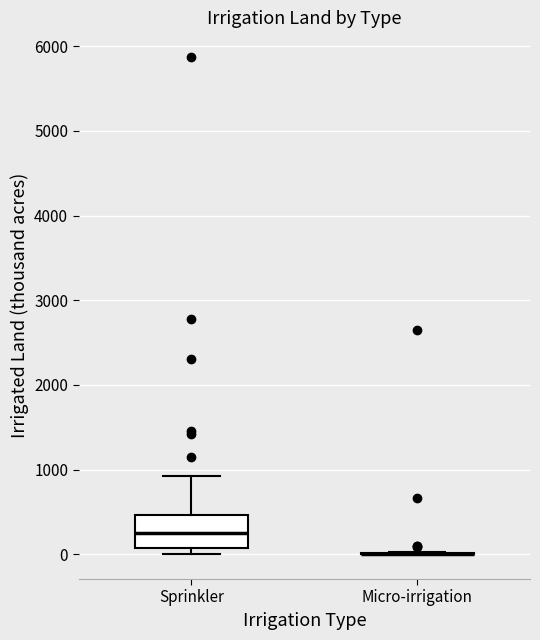

Reading left to right, transcribe this box plot: for each box, give where its median line is, the range the box spans, and where its two whiskers end, as read against the y-axis. The values are not printed on the chart, so give them approximately, as read against the axis.

Sprinkler: median 300, box 100 to 500, whiskers 0 to 900
Micro-irrigation: box collapsed to a line at 0, whiskers 0 to 0